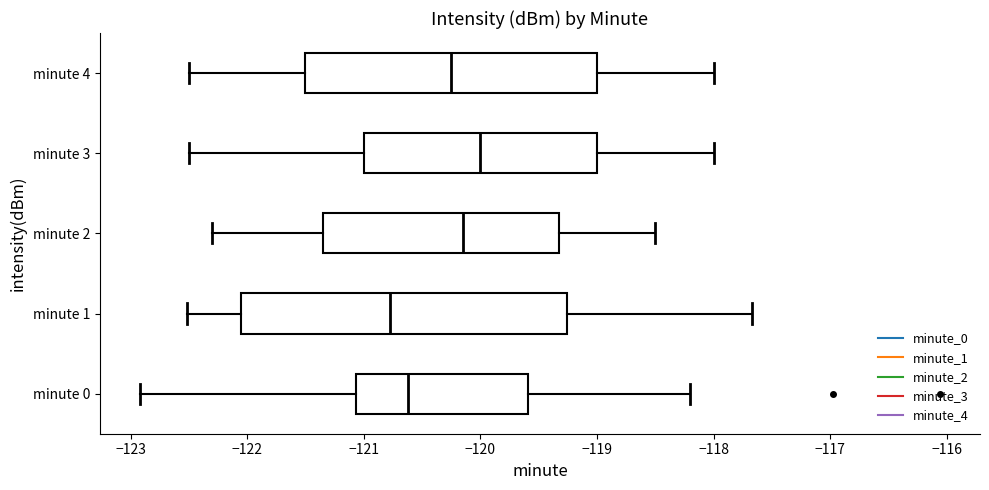

Which box has the furthest to the right median line?

minute 3